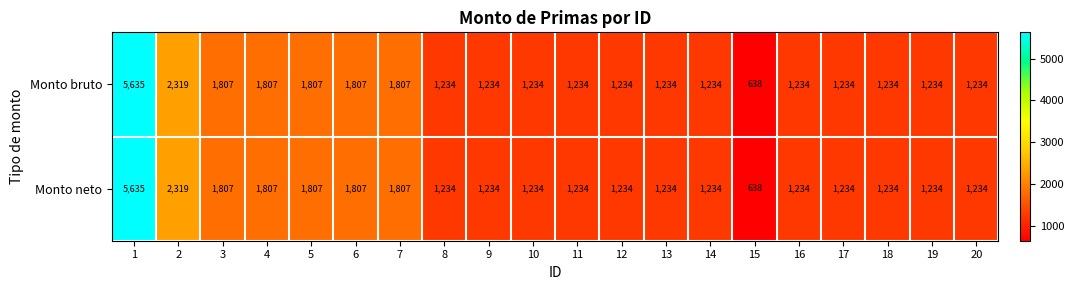

How many data points does each series have?

20